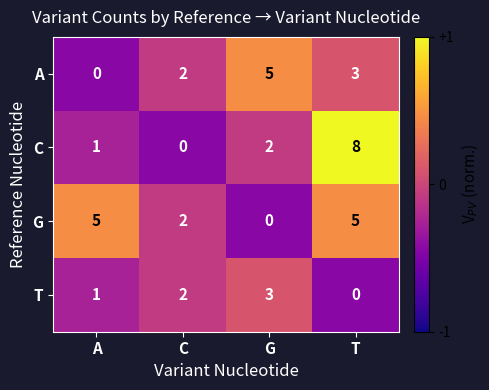

What is the sum of all G values?

12